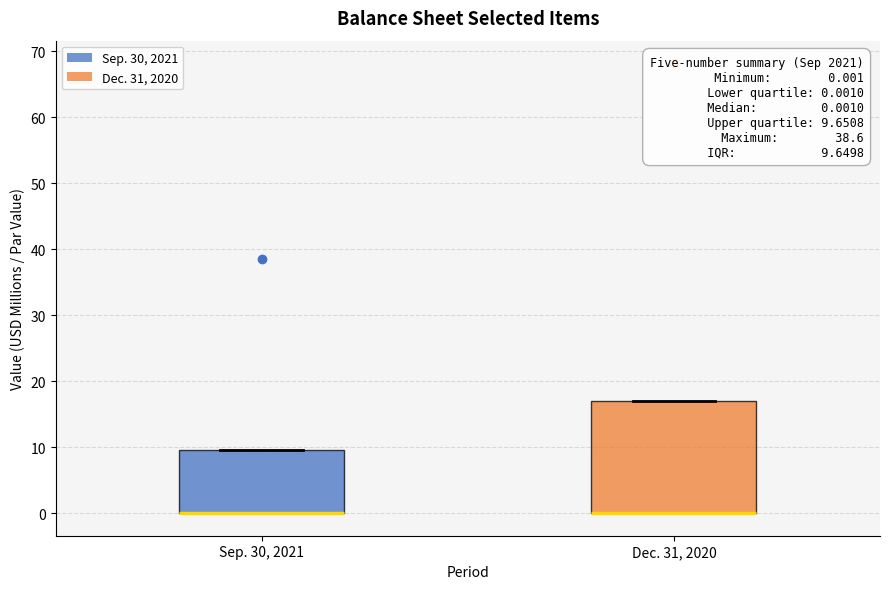

Which box is the tallest, from its lower edge to its upper edge?

Dec. 31, 2020